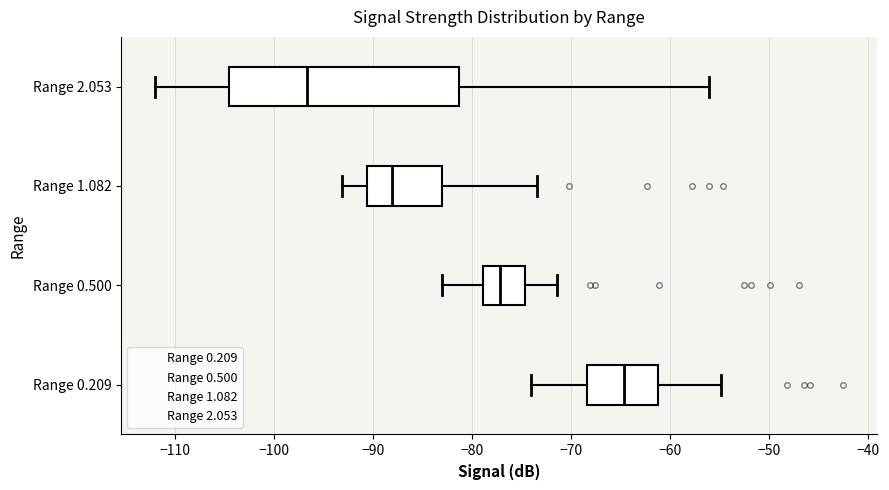

Reading bottom to top, read every box against the x-axis: the position of its median line, the range the box covers, and the ends of its whiskers. The values are not printed on the chart, so give them approximately, as read against the axis.

Range 0.209: median -65, box -68 to -61, whiskers -74 to -55
Range 0.500: median -77, box -79 to -75, whiskers -83 to -71
Range 1.082: median -88, box -91 to -83, whiskers -93 to -73
Range 2.053: median -97, box -105 to -81, whiskers -112 to -56